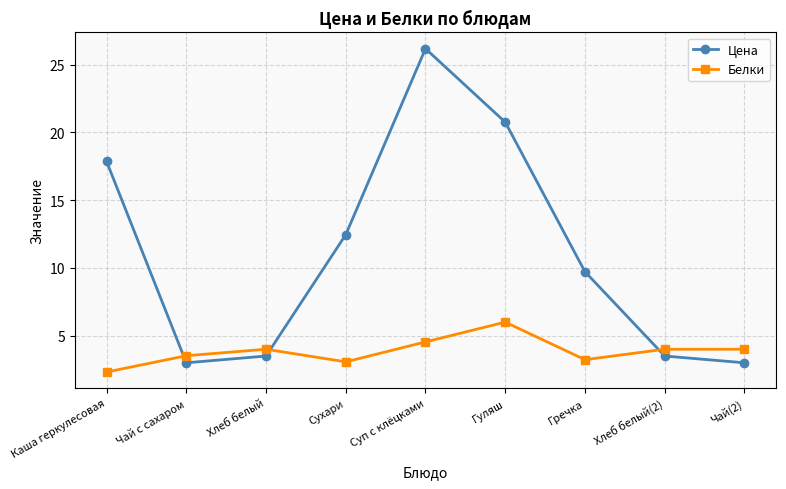

True or false: Цена has a value of 20.8 at Гуляш.

True